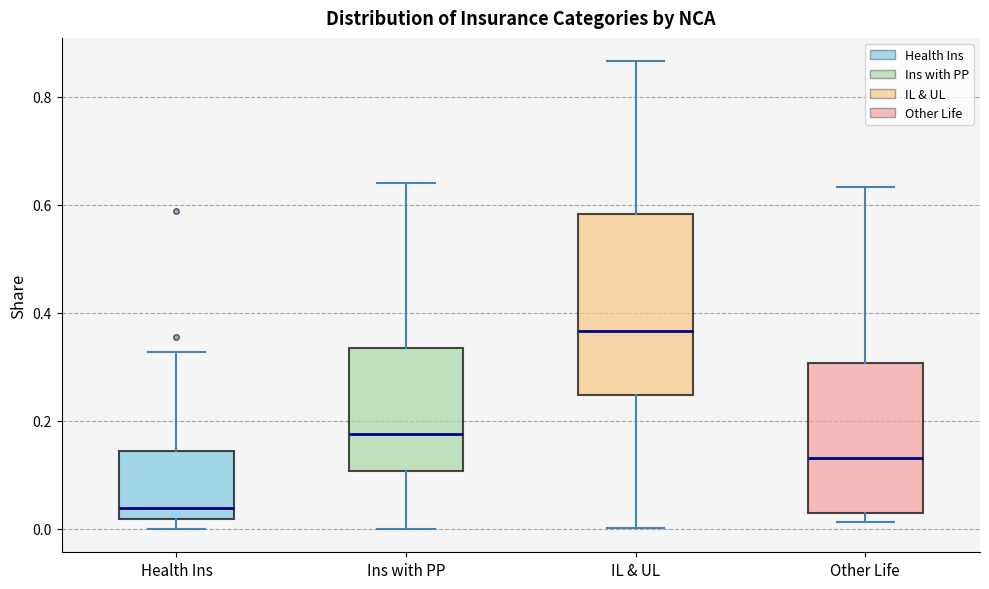

Reading left to right, transcribe this box plot: for each box, give where its median line is, the range the box spans, and where its two whiskers end, as read against the y-axis. The values are not printed on the chart, so give them approximately, as read against the axis.

Health Ins: median 0.04, box 0.02 to 0.14, whiskers 0.00 to 0.32
Ins with PP: median 0.18, box 0.10 to 0.34, whiskers 0.00 to 0.64
IL & UL: median 0.36, box 0.24 to 0.58, whiskers 0.00 to 0.86
Other Life: median 0.14, box 0.02 to 0.30, whiskers 0.02 (just below the box's lower edge) to 0.64